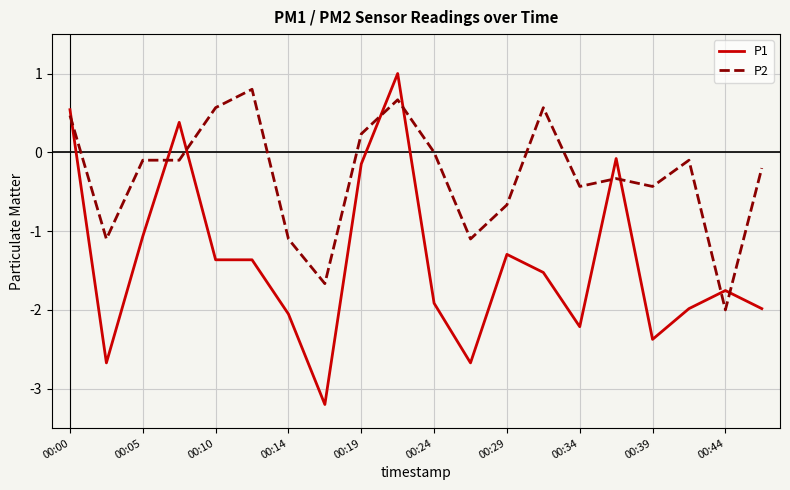

What is the difference between the maximum and minimum values in the P1 series?

4.2